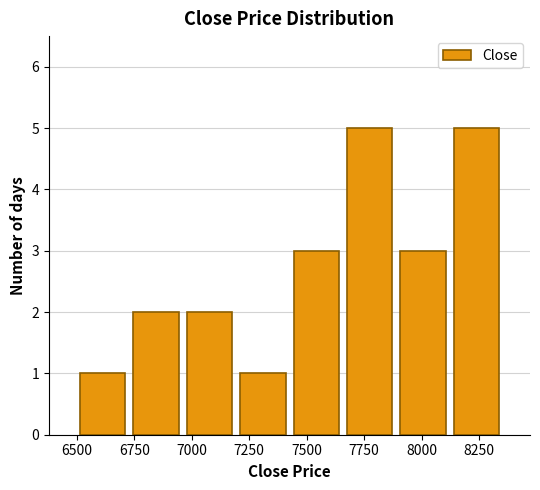

Reading left to right, list every bar in this chart as the range it spans on the x-axis followed by its height. Neither the bar edges nor the heights are printed on the chart, so give them approximately, as read against the axes.

6500 to 6750: 1
6750 to 6950: 2
6950 to 7200: 2
7200 to 7450: 1
7450 to 7650: 3
7650 to 7900: 5
7900 to 8100: 3
8100 to 8350: 5